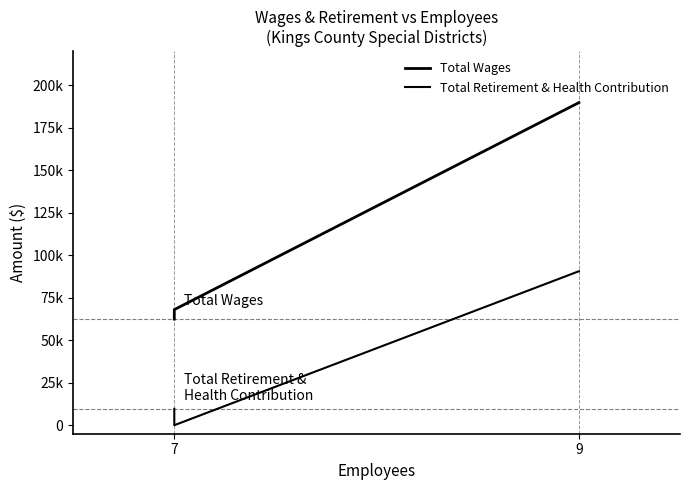

How many positive values does the Total Retirement & Health Contribution series have?

2